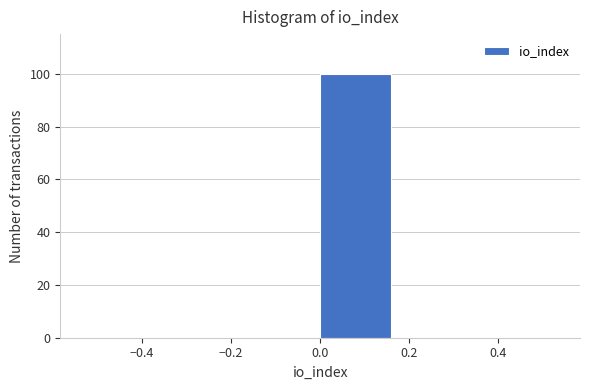

What is the height of the bar covering 0.00 to 0.16 on the x-axis? Neither the bar edges nor the heights are printed on the chart, so give them approximately, as read against the axes.

100